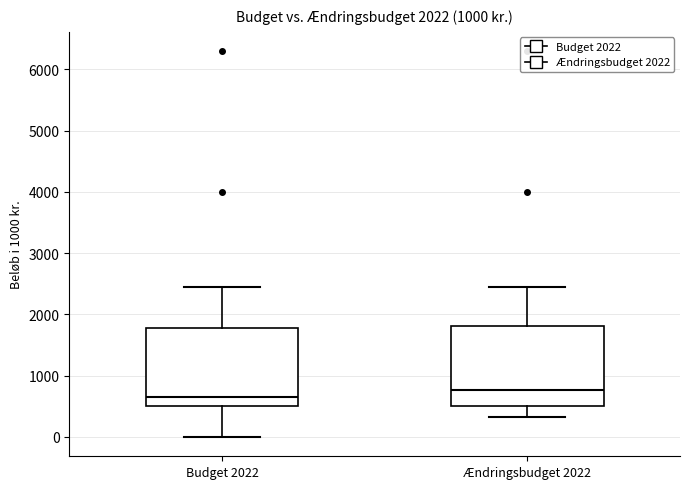

Reading left to right, transcribe this box plot: for each box, give where its median line is, the range the box spans, and where its two whiskers end, as read against the y-axis. The values are not printed on the chart, so give them approximately, as read against the axis.

Budget 2022: median 700, box 500 to 1800, whiskers 0 to 2400
Ændringsbudget 2022: median 800, box 500 to 1800, whiskers 300 to 2400